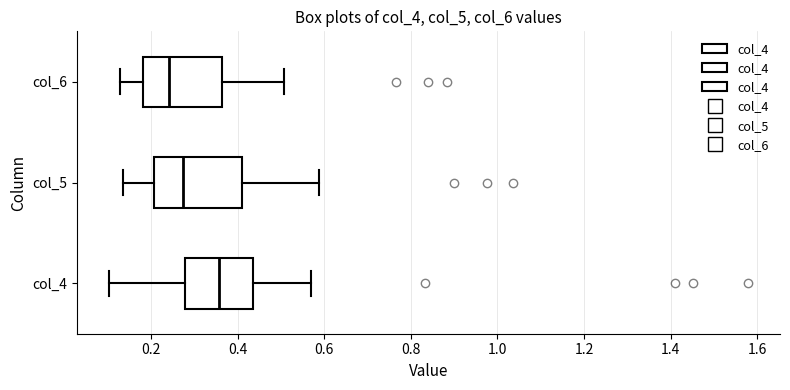

Reading bottom to top, transcribe this box plot: for each box, give where its median line is, the range the box spans, and where its two whiskers end, as read against the x-axis. The values are not printed on the chart, so give them approximately, as read against the axis.

col_4: median 0.36, box 0.28 to 0.44, whiskers 0.10 to 0.56
col_5: median 0.28, box 0.20 to 0.42, whiskers 0.14 to 0.58
col_6: median 0.24, box 0.18 to 0.36, whiskers 0.12 to 0.50